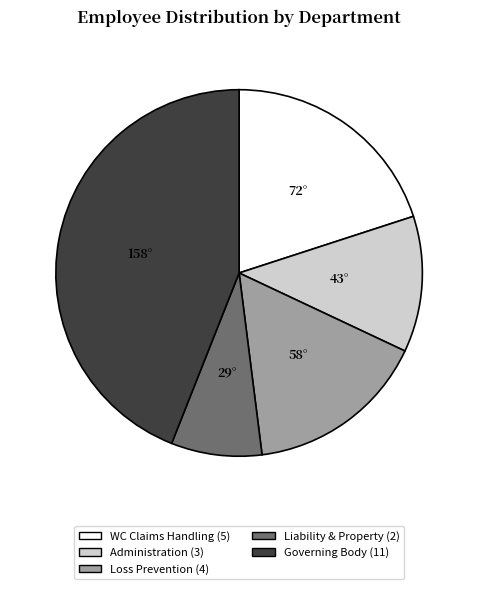

Combined, do Liability & Property and Governing Body account for over 50%?

Yes